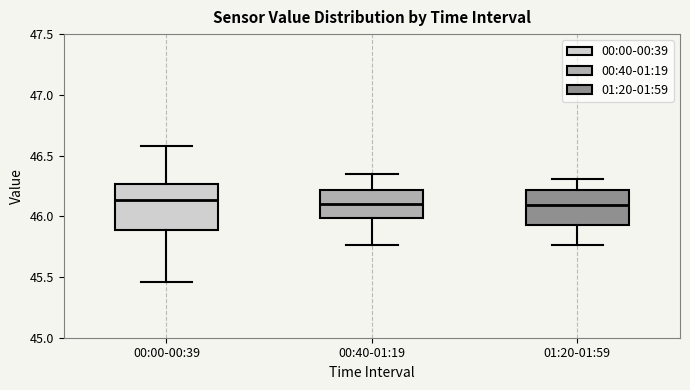

Comparing the boxes themselves (not the whiskers), which one is the tallest?

00:00-00:39